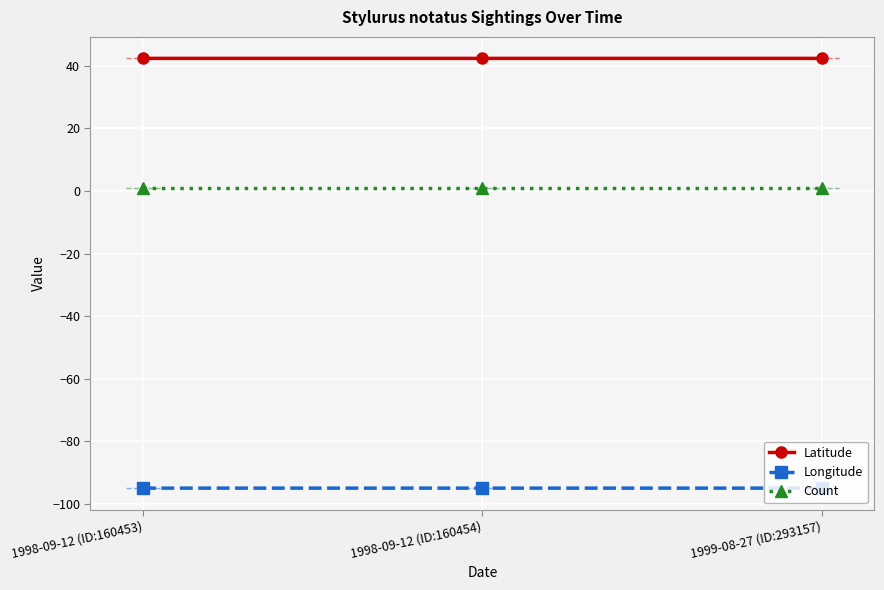

What is the label of the 1st point from the right?

1999-08-27 (ID:293157)